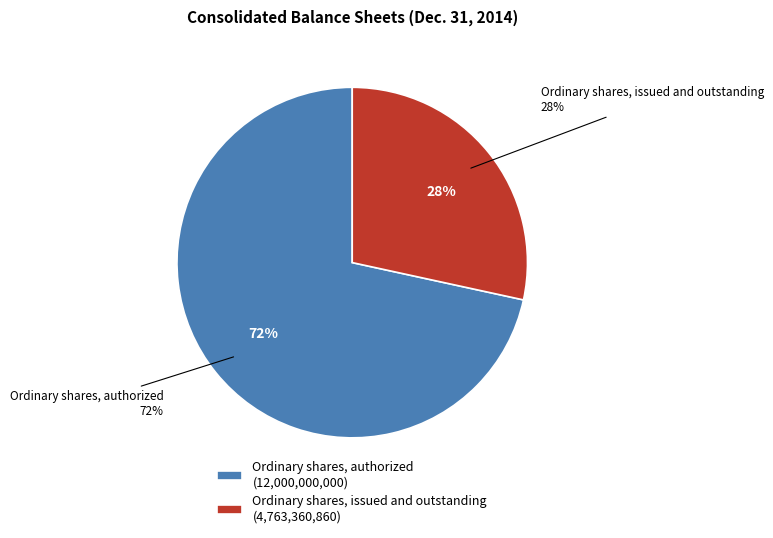

The Ordinary shares, authorized slice represents 72% of the pie. True or false?

True